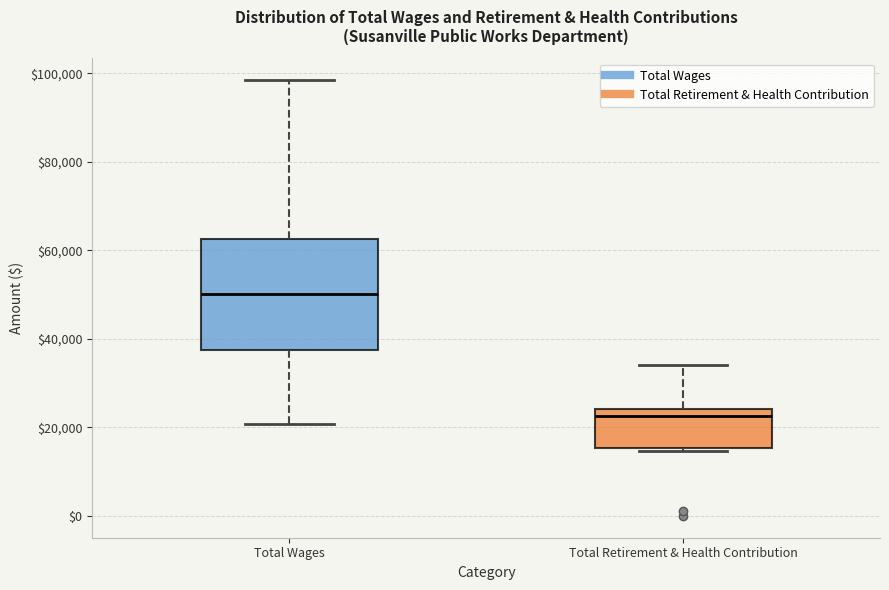

Reading left to right, transcribe this box plot: for each box, give where its median line is, the range the box spans, and where its two whiskers end, as read against the y-axis. The values are not printed on the chart, so give them approximately, as read against the axis.

Total Wages: median 50000, box 38000 to 62000, whiskers 20000 to 98000
Total Retirement & Health Contribution: median 22000, box 16000 to 24000, whiskers 14000 to 34000